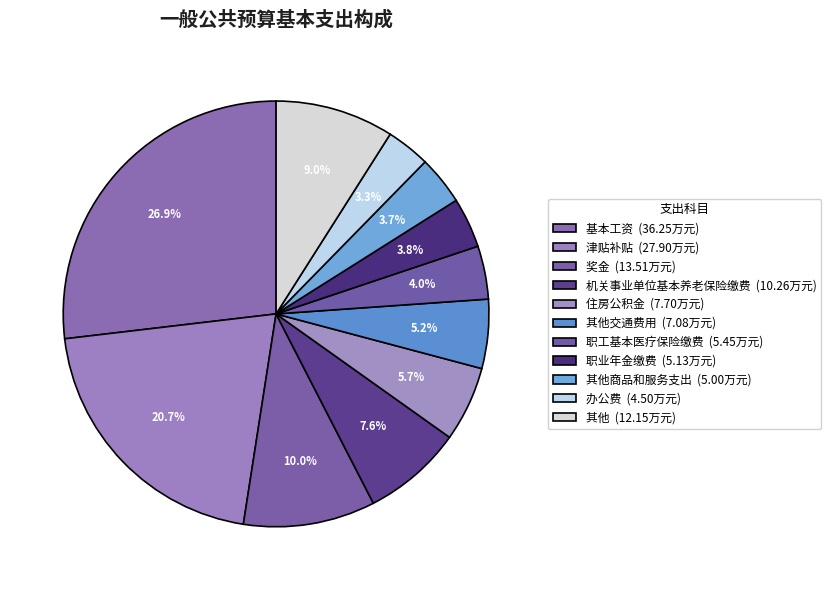

How many slices are in this pie chart?

11